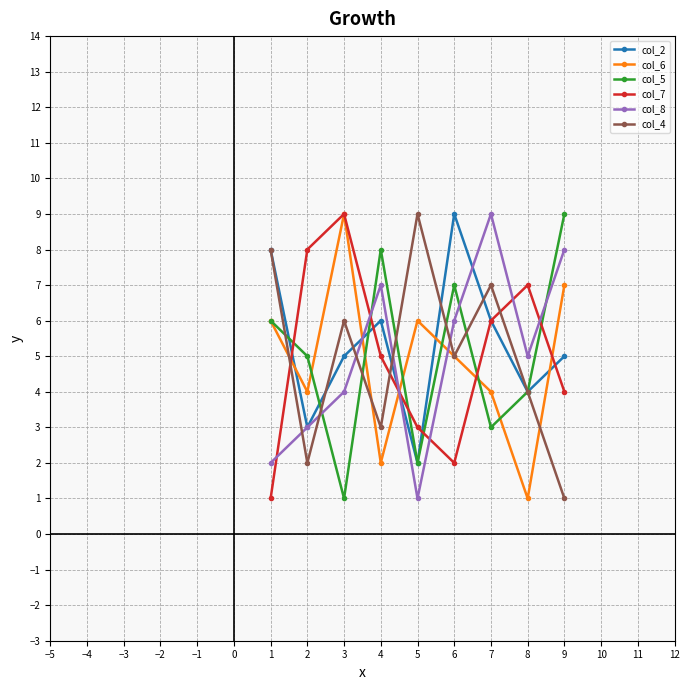

What is the value of the col_2 point at the 3rd from the left?

5